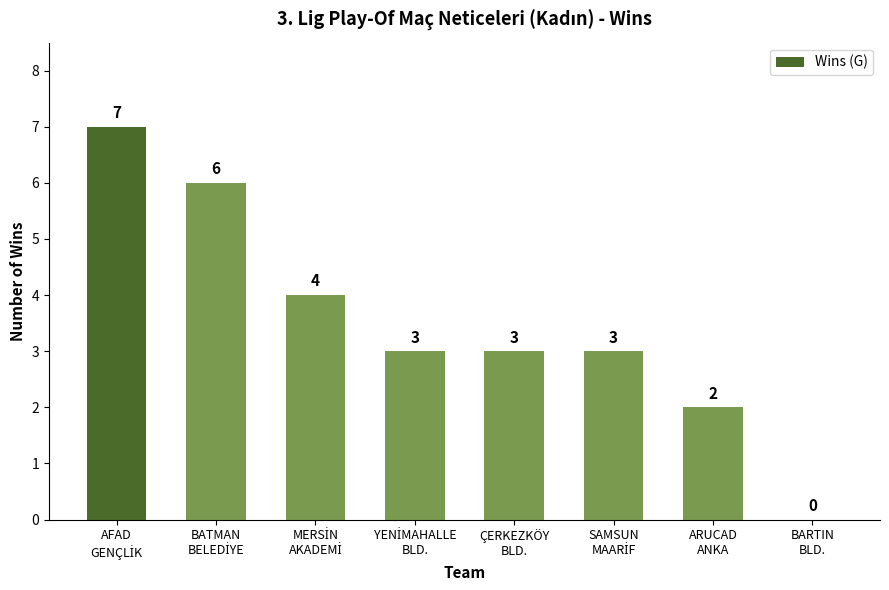

What is the sum of all values?

28